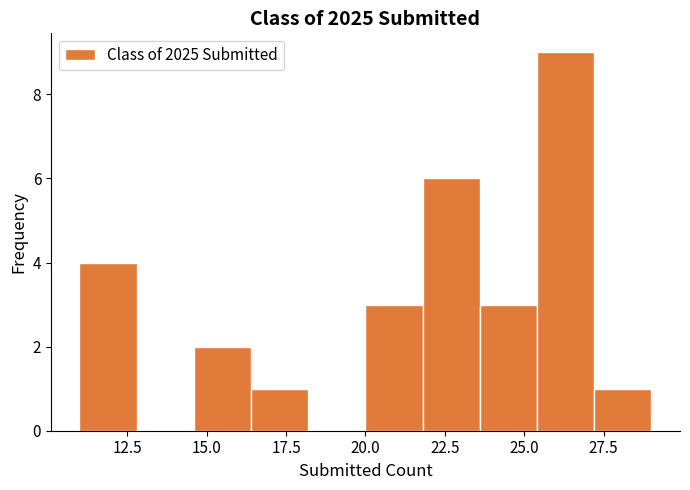

Around what value on the x-axis is the tallest bar? Give the approximate position of its centre, as read against the axis.

26.5